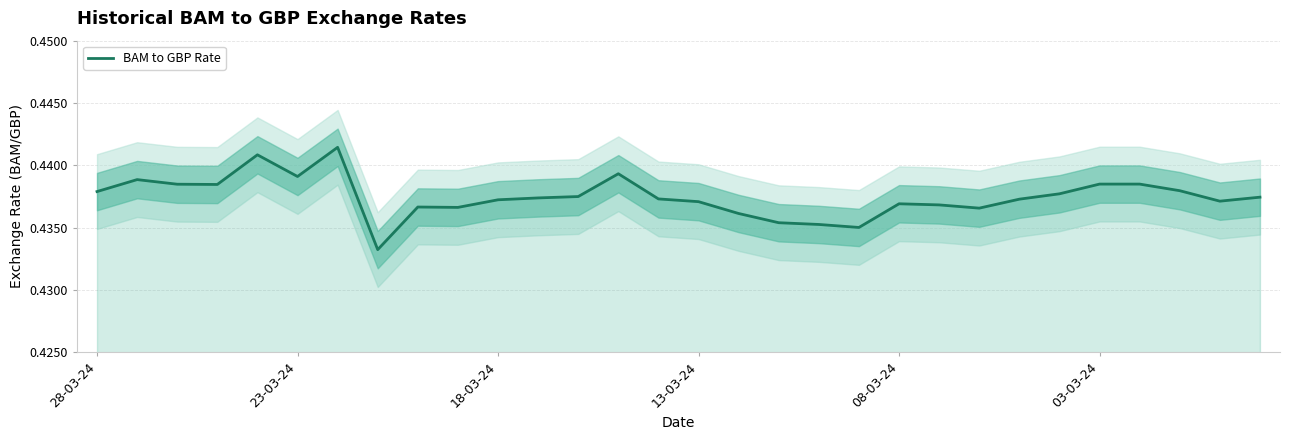

True or false: the data shows 0.2 at 11.

False